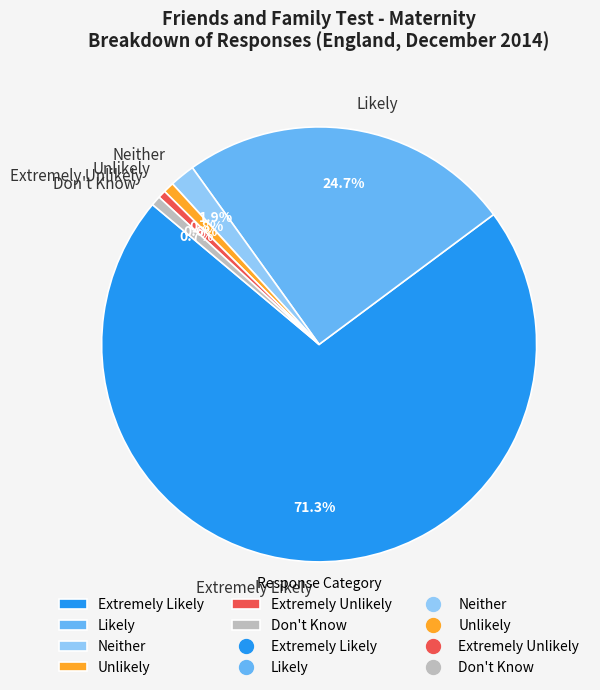

What percentage is the Extremely Unlikely slice, to the nearest percent?

1%